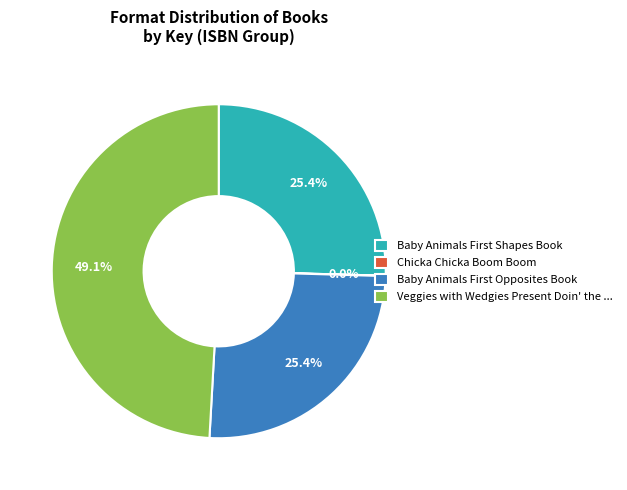

What percentage is NOT represented by Veggies with Wedgies Present Doin' the ...?

50.9%